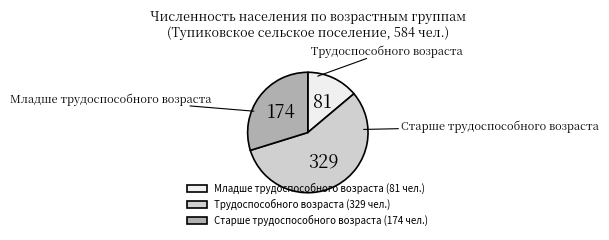

Which slice represents more than half of the pie?

Трудоспособного возраста